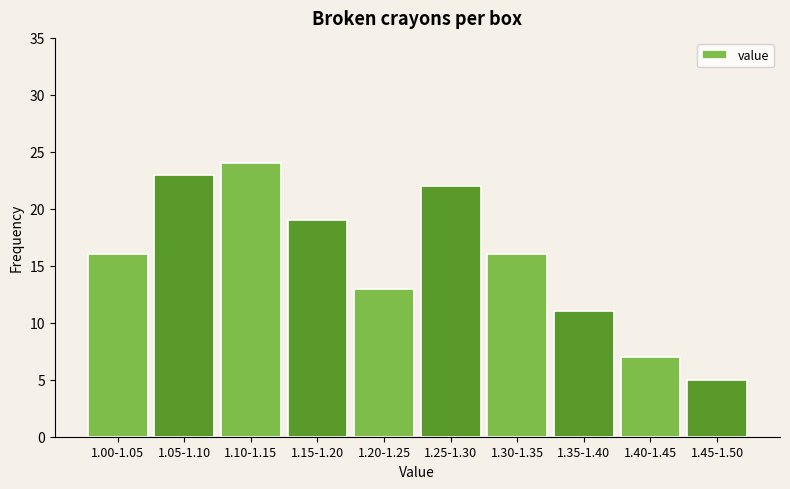

Reading left to right, transcribe all the data shown in this chart.

1.00-1.05=16	1.05-1.10=23	1.10-1.15=24	1.15-1.20=19	1.20-1.25=13	1.25-1.30=22	1.30-1.35=16	1.35-1.40=11	1.40-1.45=7	1.45-1.50=5